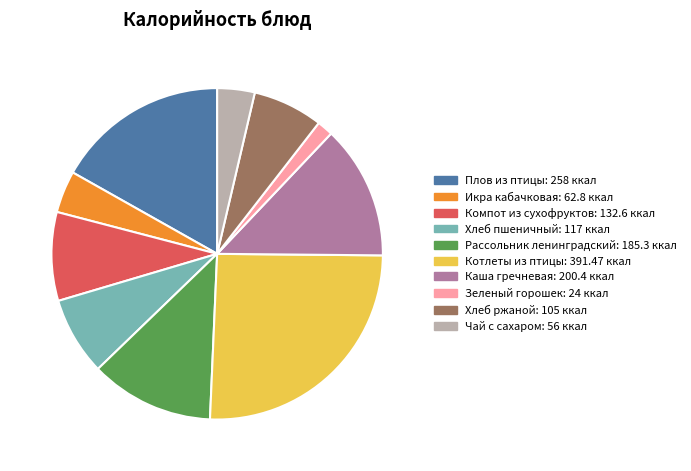

Approximately how many times larger is the value at Компот из сухофруктов compared to Рассольник ленинградский?

0.7